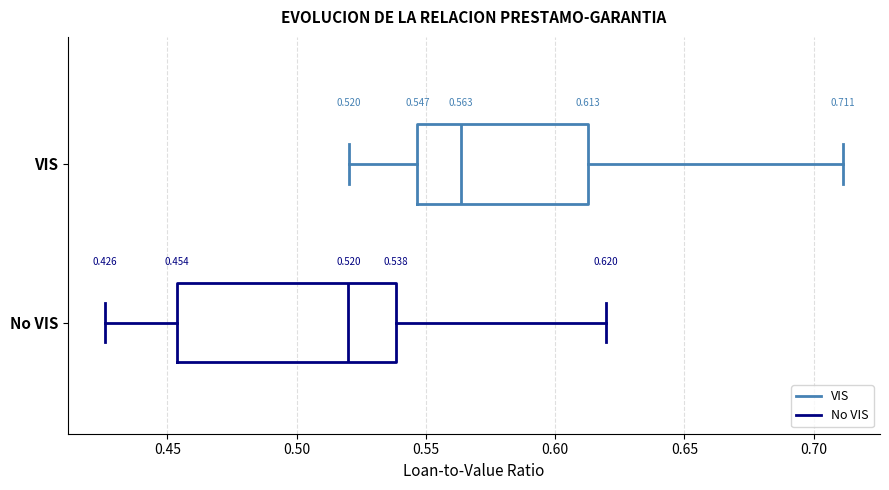

Which box is the widest, from its left edge to its right edge?

No VIS